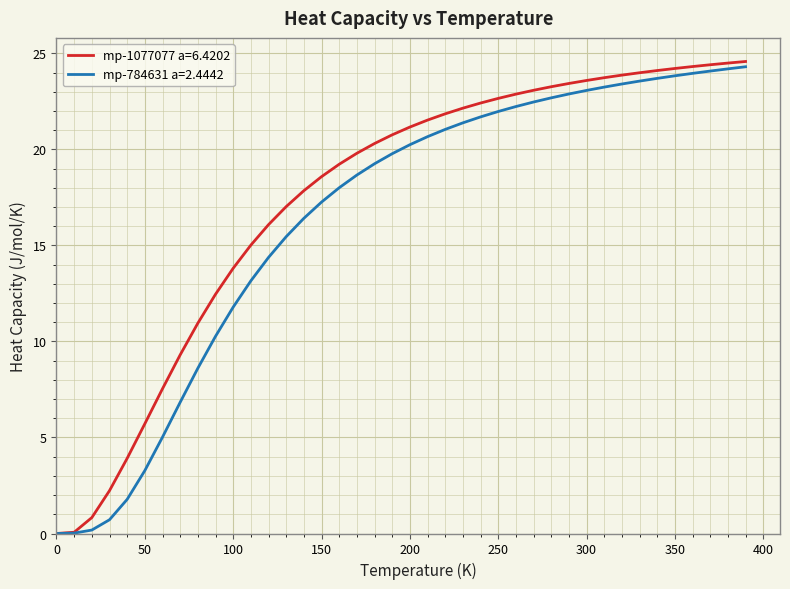

Which series has the largest total across all categories?

mp-1077077 a=6.4202